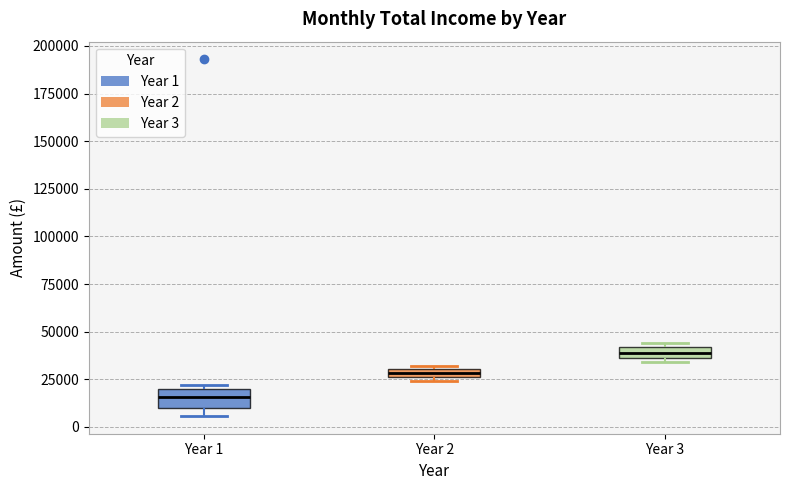

Which box has the lowest median line?

Year 1